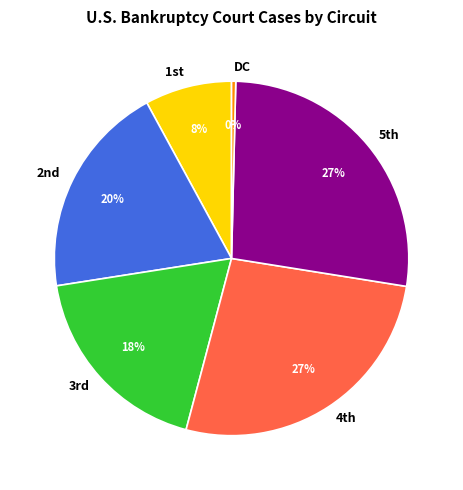

Which slice is the smallest?

DC